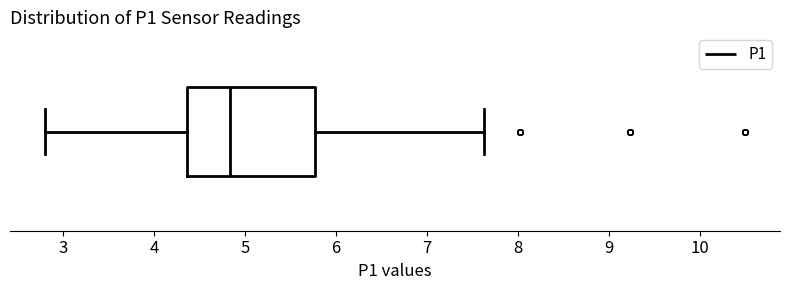

Where does the right whisker of the box end on the x-axis? The values are not printed on the chart, so give them approximately, as read against the axis.

7.6